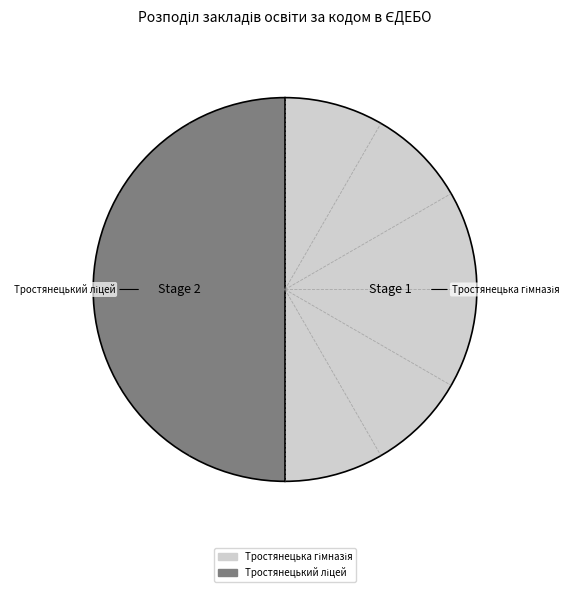

To the nearest percent, what percentage of the pie is Тростянецька гімназія?

50%